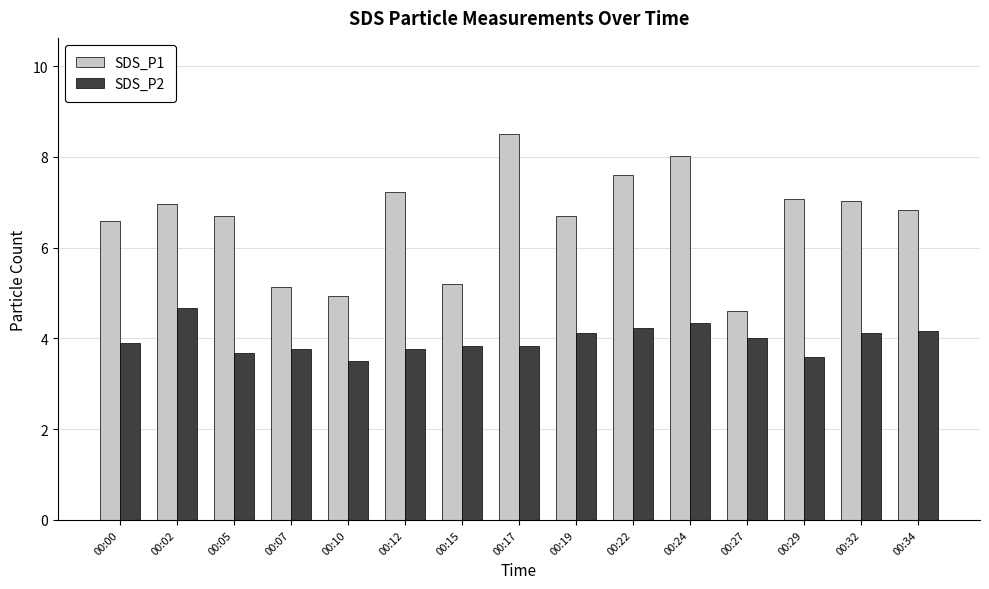

At which label does SDS_P1 first exceed 6?

00:00